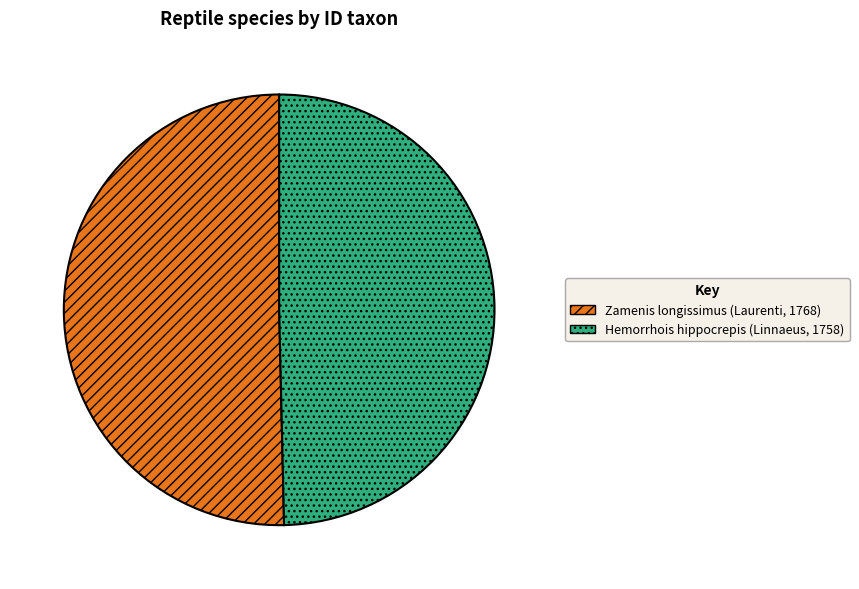

Combined, do Hemorrhois hippocrepis (Linnaeus, 1758) and Zamenis longissimus (Laurenti, 1768) account for over 50%?

Yes